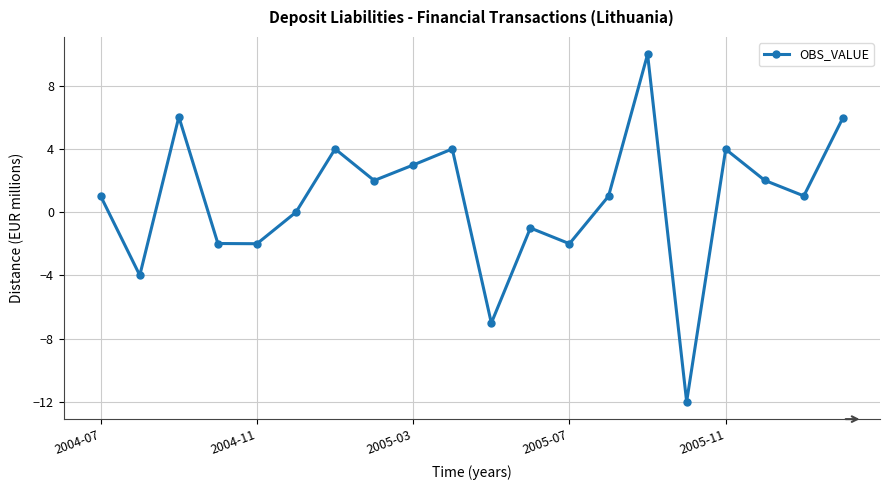

What is the difference between the maximum and minimum values?

22.0